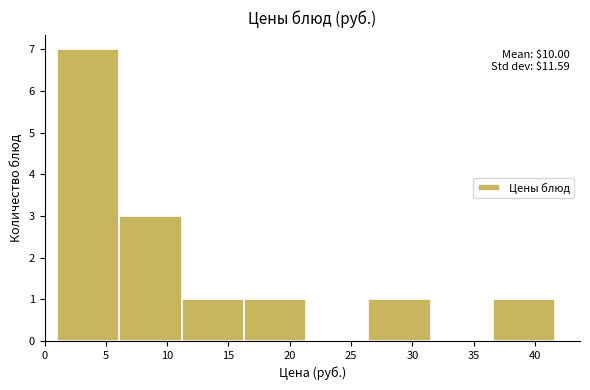

Over which range of the x-axis is the bar tallest?

1.0 to 6.0